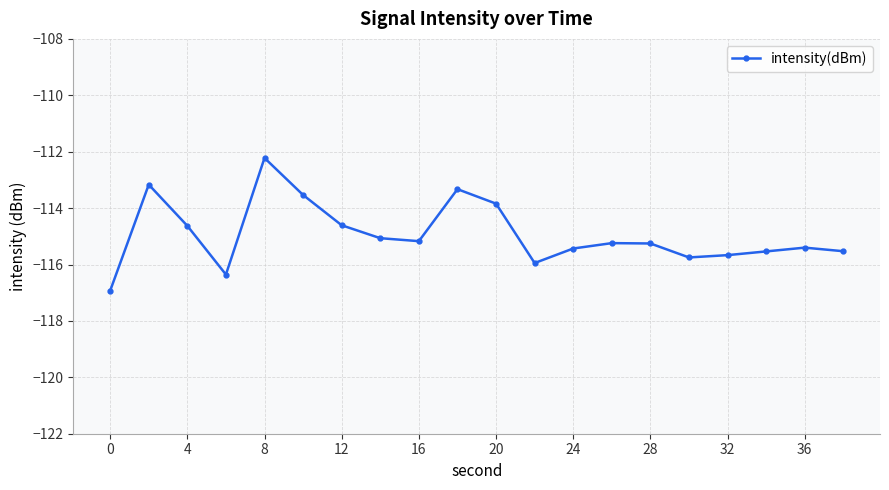

What is the difference between the maximum and minimum values?

4.7